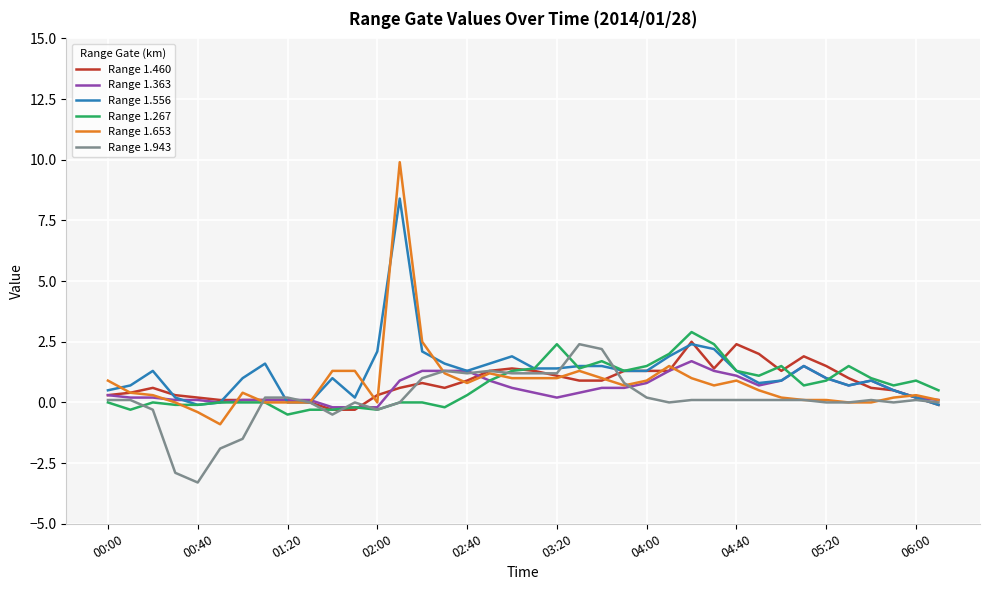

Which series has the widest spread of values?

Range 1.653